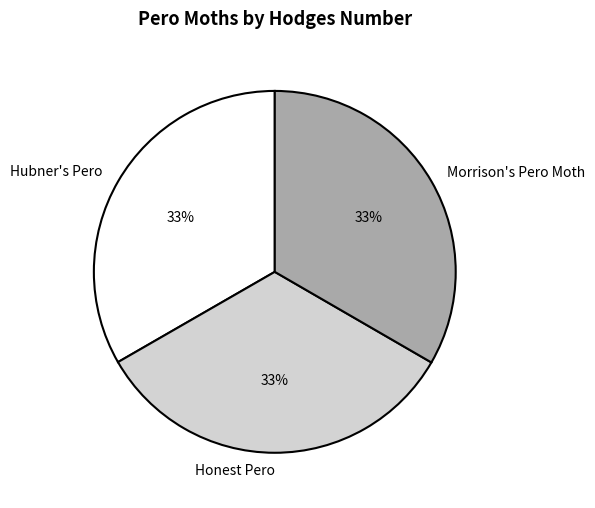

How many slices are in this pie chart?

3